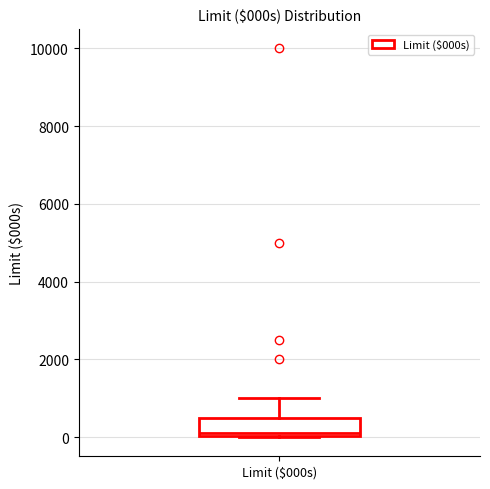

Read this box plot against the y-axis: the position of the median line, the range covered by the box, and the ends of both whiskers. The values are not printed on the chart, so give them approximately, as read against the axis.

median 200, box 0 to 600, whiskers 0 to 1000